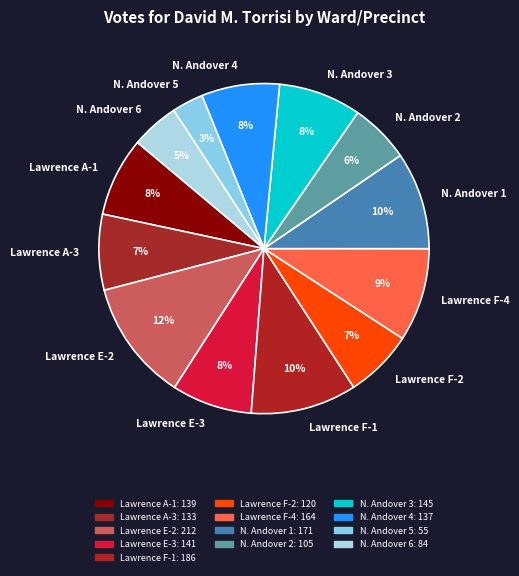

Which has a higher value, N. Andover 1 or Lawrence A-3?

N. Andover 1